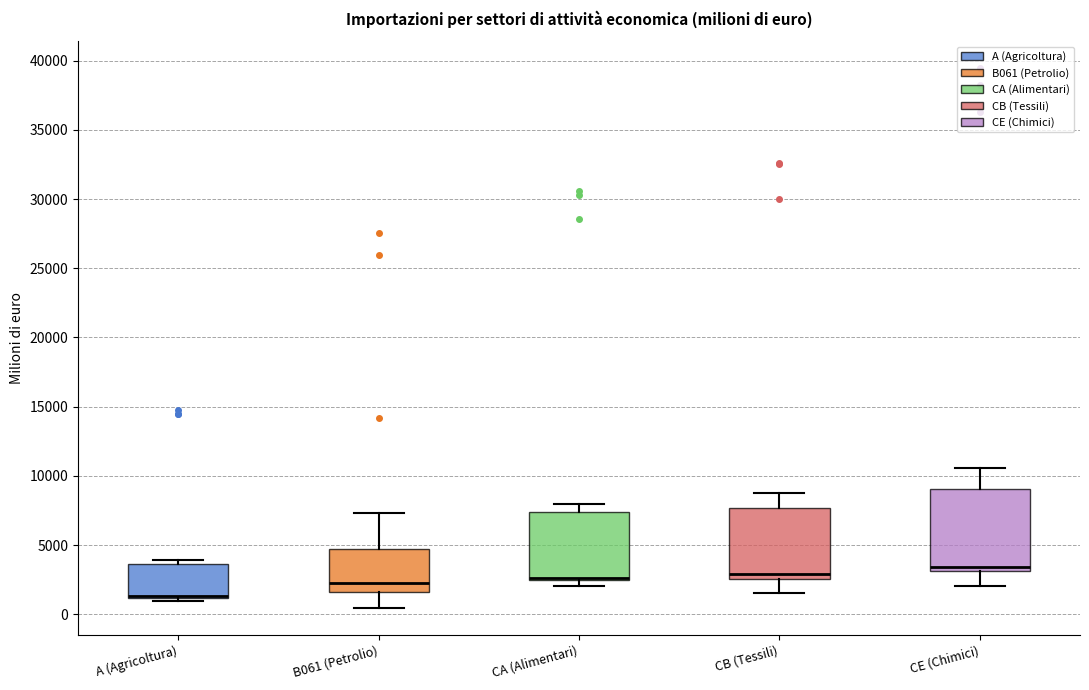

Comparing the boxes themselves (not the whiskers), which one is the tallest?

CE (Chimici)